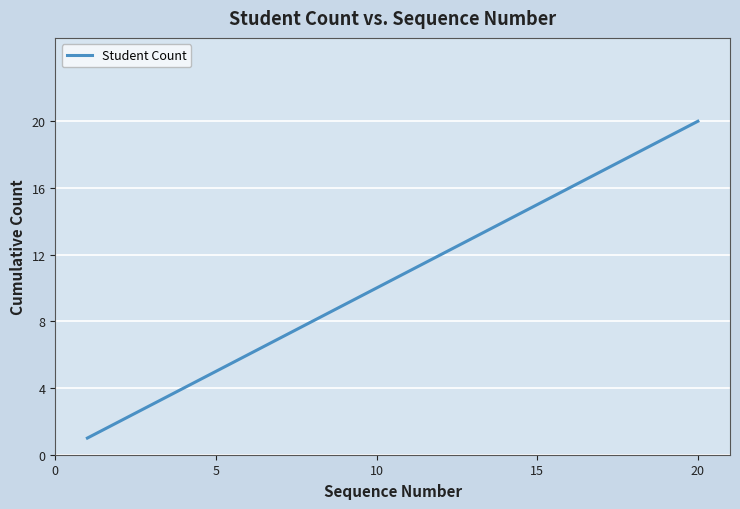

How many lines are shown in the chart?

1